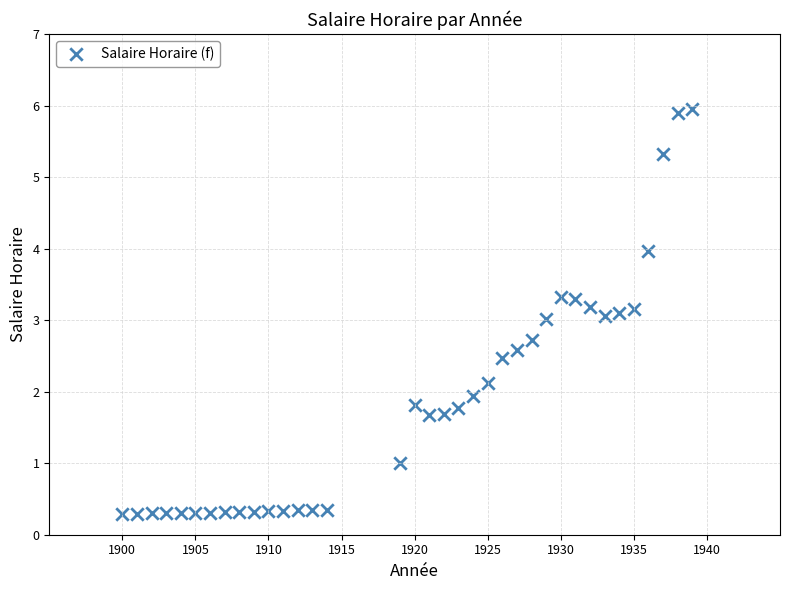

What is the range of X values (max minus min)?

39.0